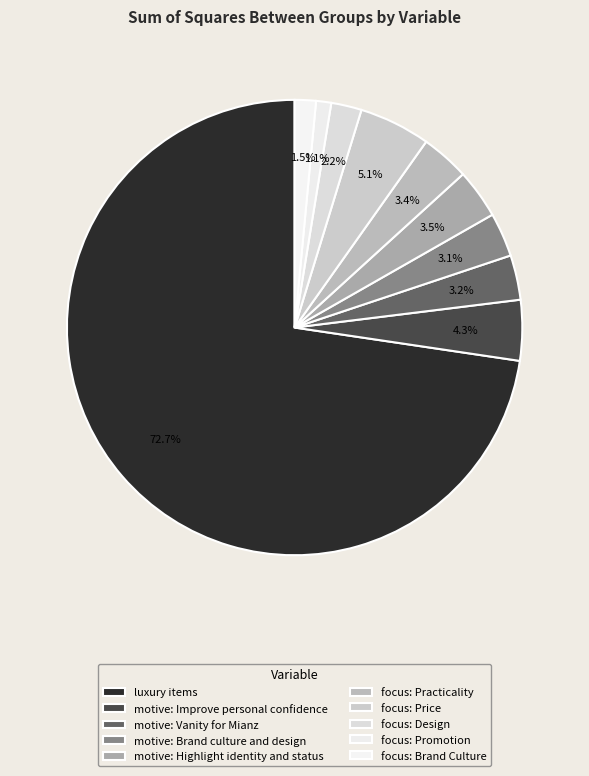

Count the number of slices in the pie.

10